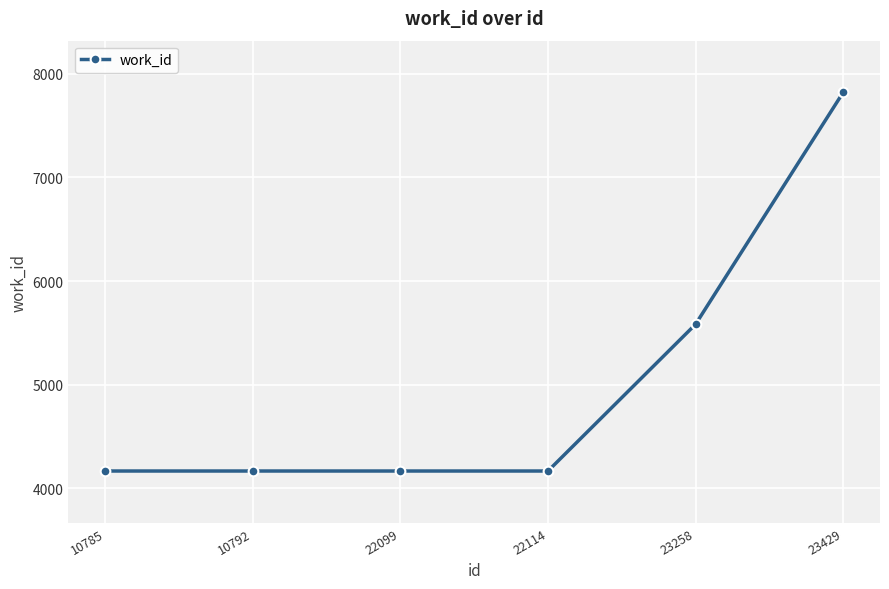

True or false: there are more than 2 points higher than both neighbors.

False